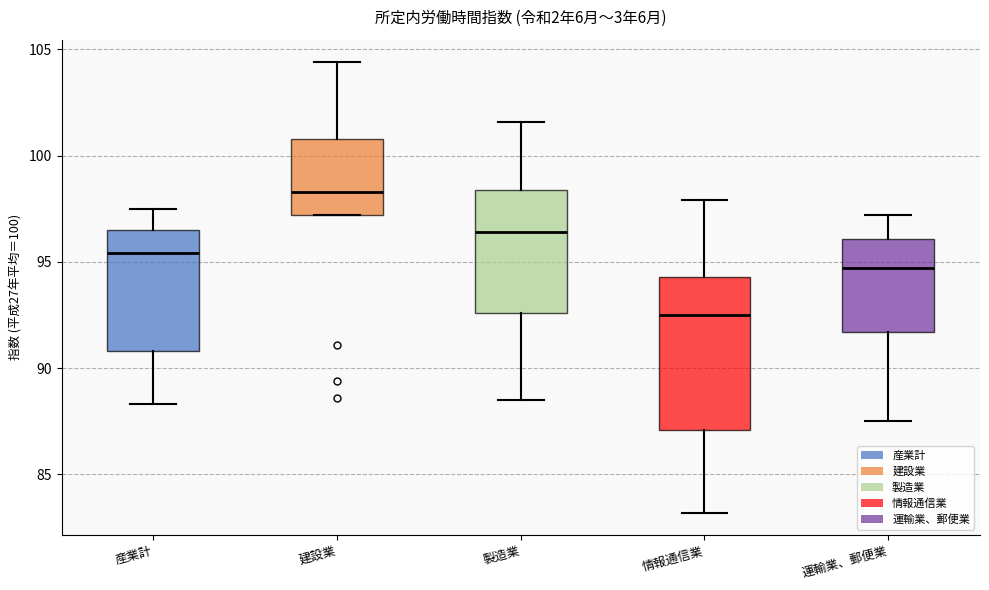

Where does the median line of the box for 情報通信業 sit on the y-axis? The values are not printed on the chart, so give them approximately, as read against the axis.

92.5